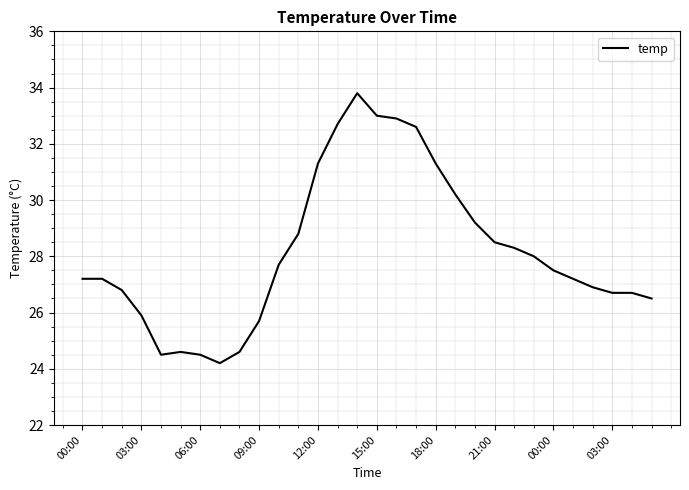

What is the difference between the maximum and minimum values?

9.6